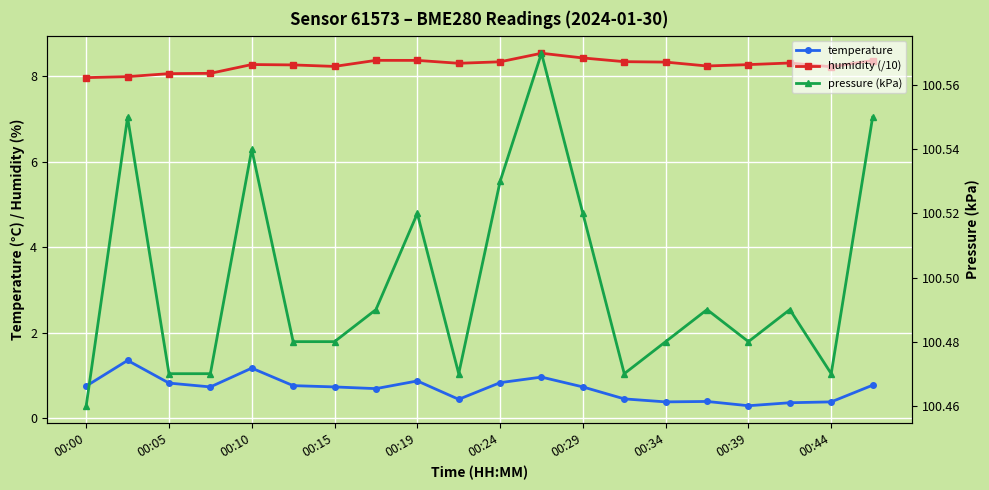

At 00:44, list the series in order from largest to smallest.

pressure (kPa), humidity (/10), temperature